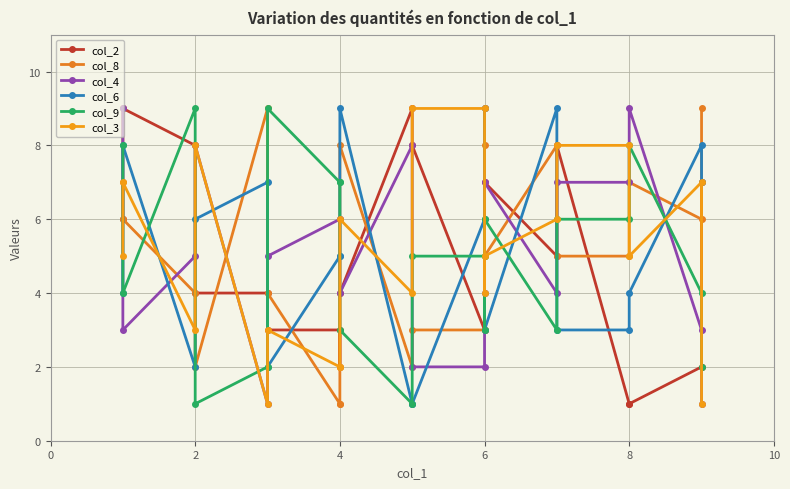

Which label corresponds to the largest value in the chart?

2